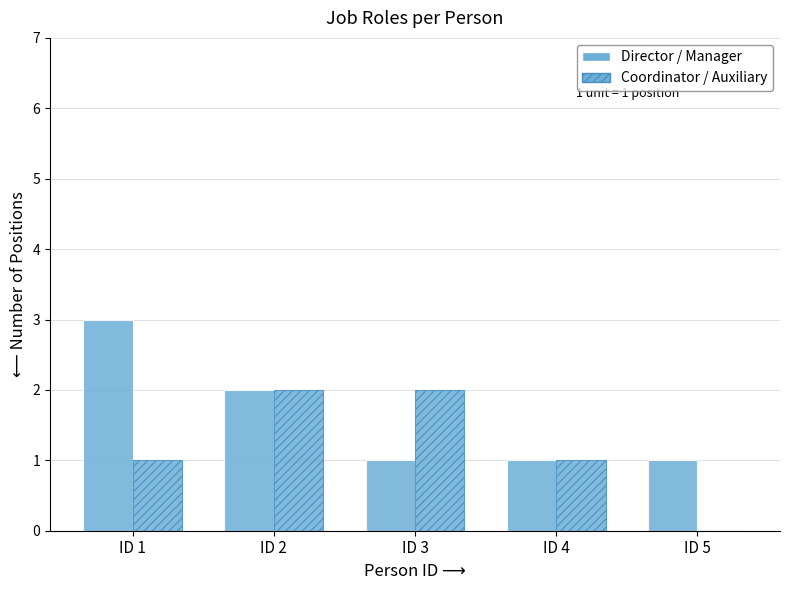

The Coordinator / Auxiliary series shows 2 at ID 2. True or false?

True